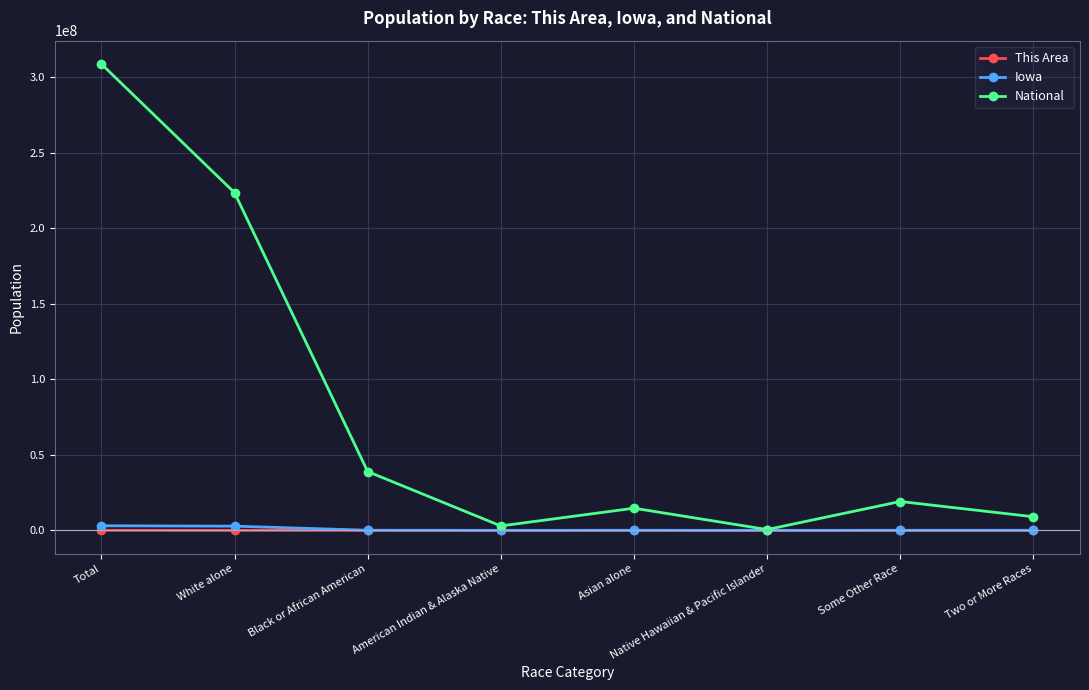

What are all the series names shown in the legend?

This Area, Iowa, National